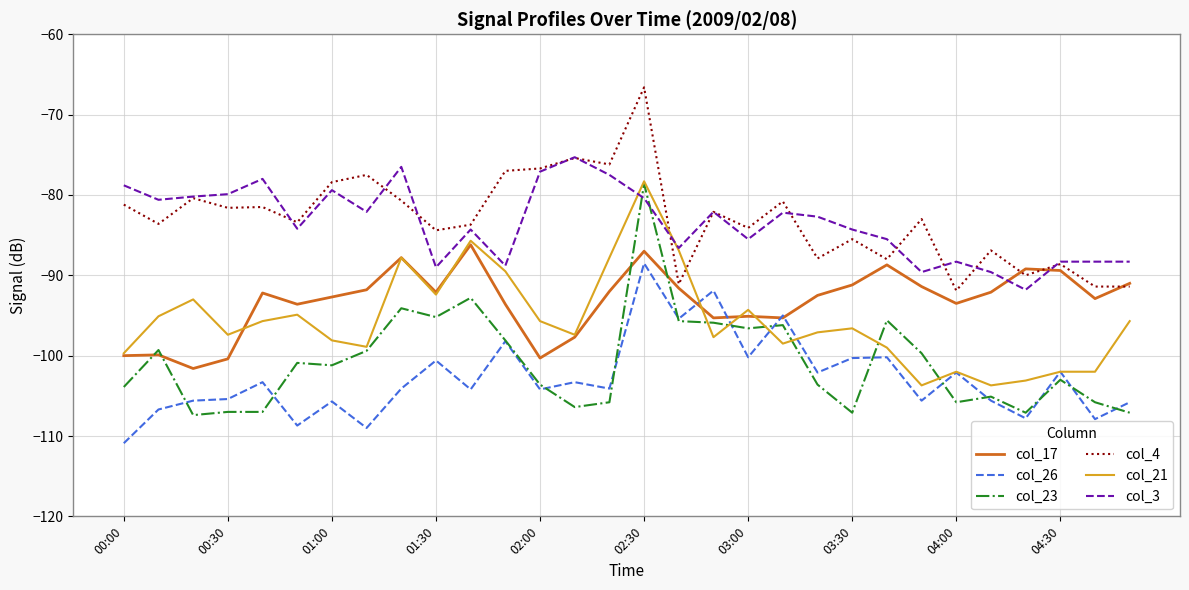

Which series ends up on top after the final intersection of col_3 and col_23?

col_3